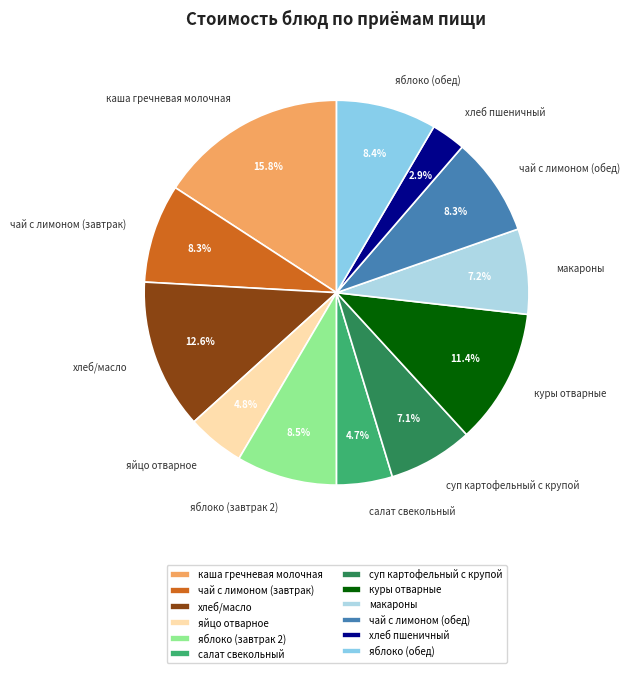

Is яблоко (завтрак 2) the majority of the pie?

No